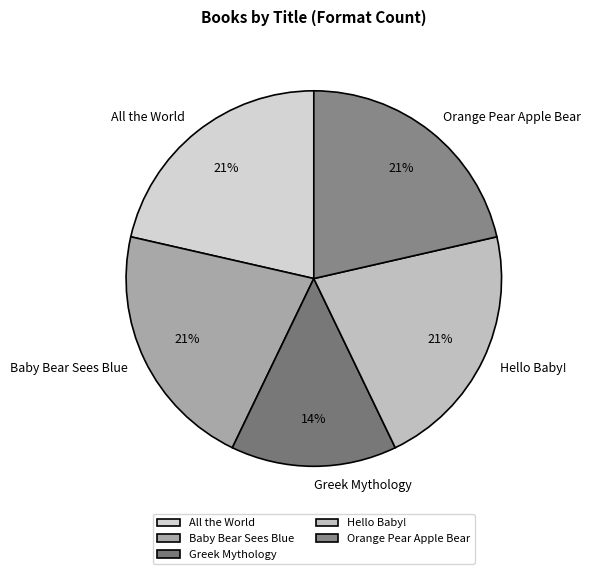

What is the ratio of the value at Baby Bear Sees Blue to the value at All the World?

1.0